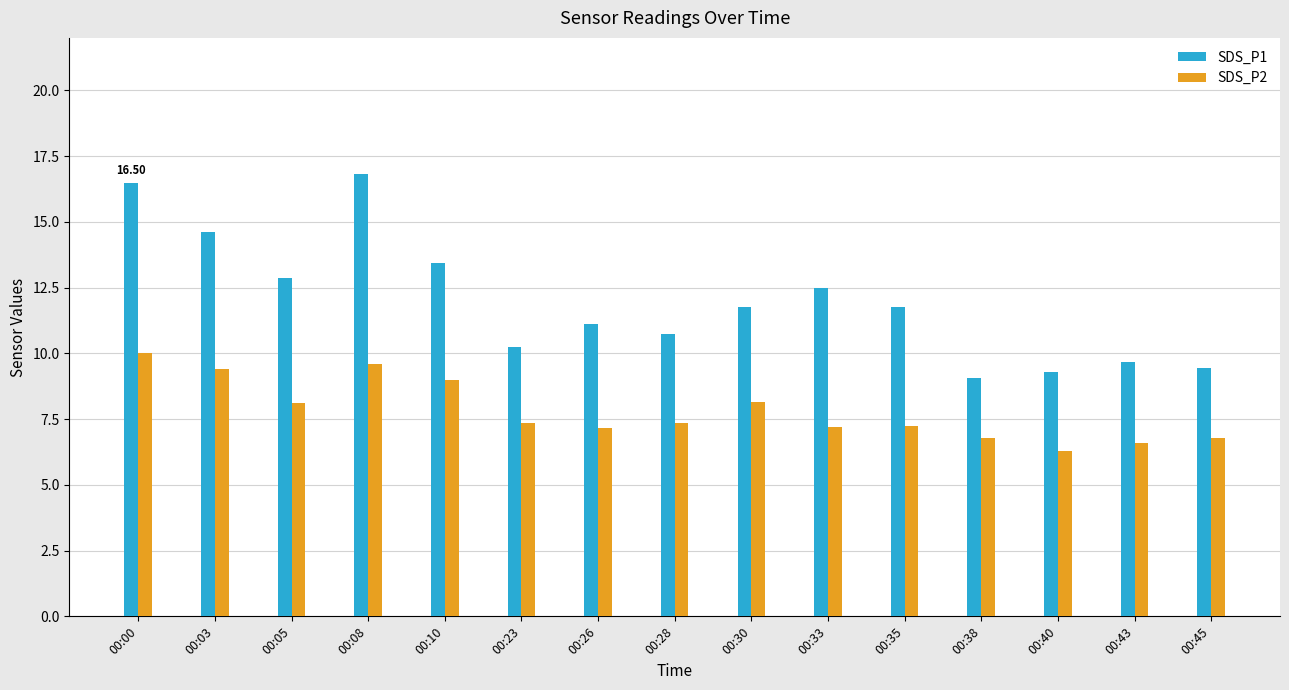

What is the sum of all SDS_P2 values?

117.0